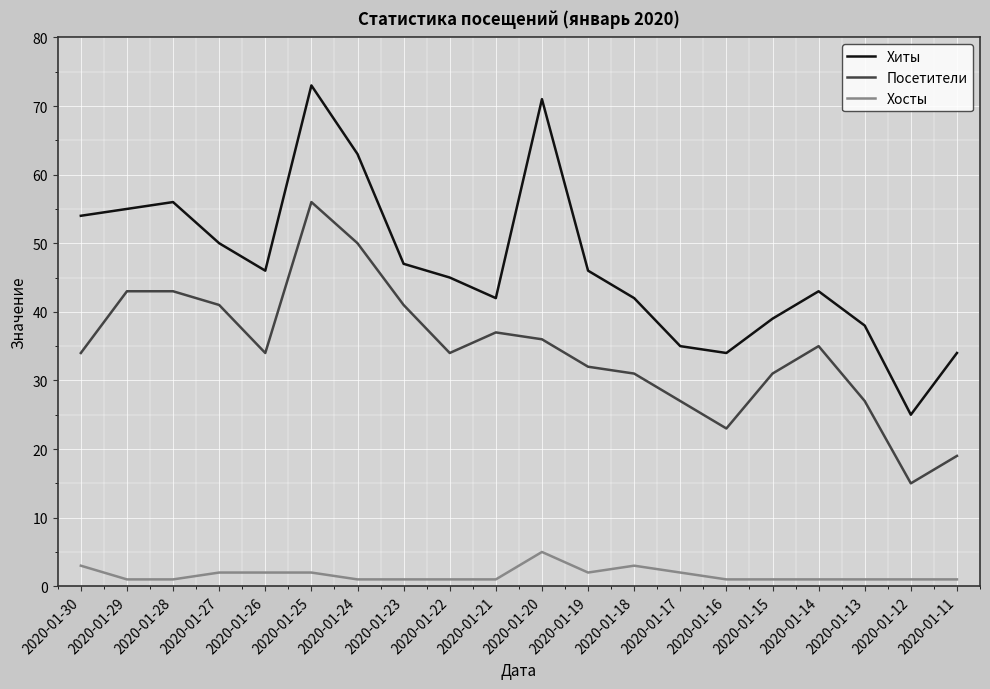

True or false: Посетители and Хосты intersect in this chart.

False